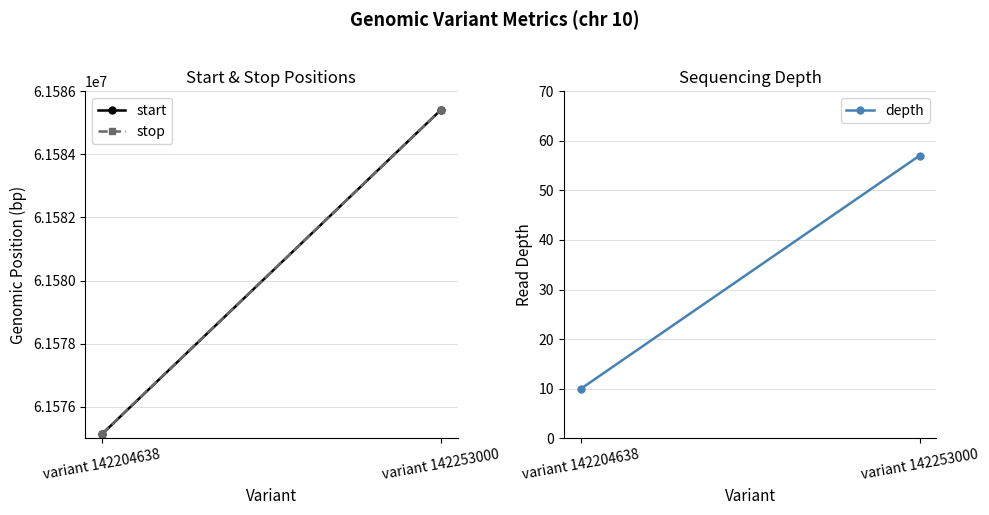

What is the difference between the maximum and minimum values in the start series?

10264